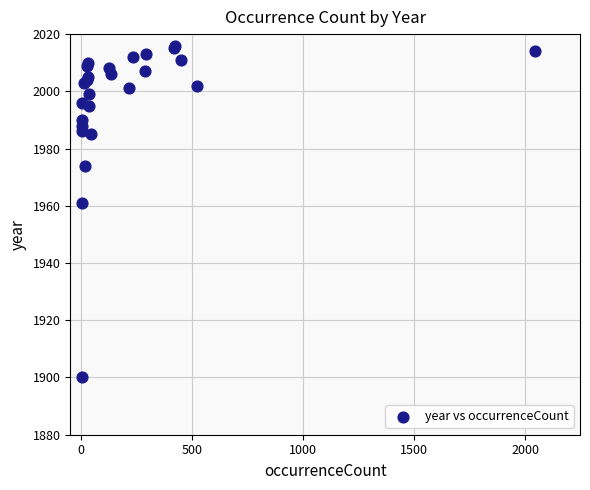

What Y value in the scatter plot is closest to 1958?

1961